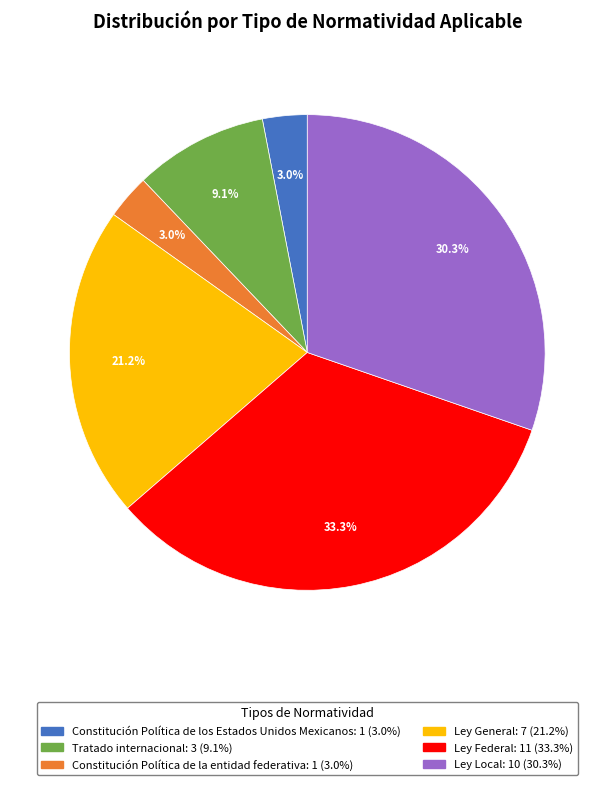

Is there a majority slice in this chart?

No